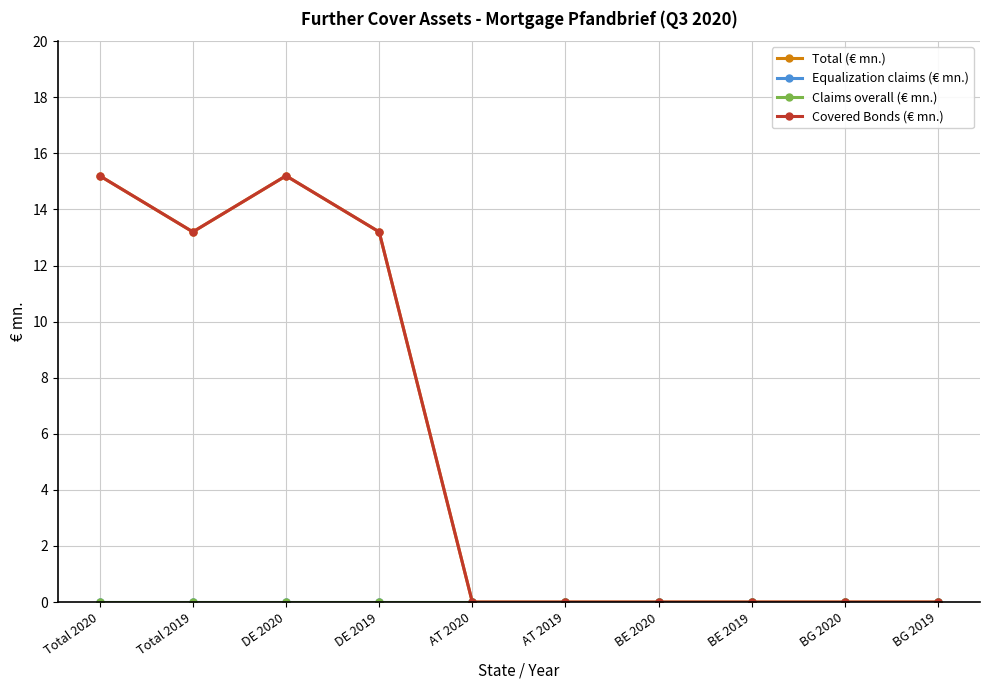

How many distinct data groups are displayed?

4